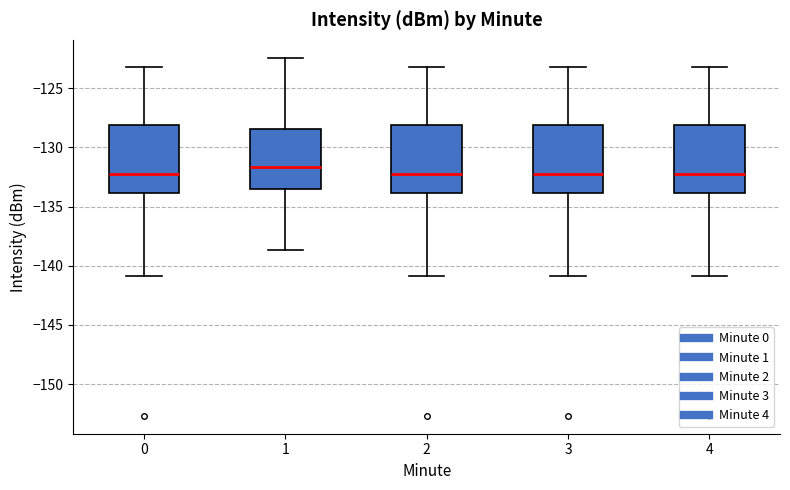

Reading left to right, read every box against the y-axis: the position of its median line, the range the box covers, and the ends of its whiskers. The values are not printed on the chart, so give them approximately, as read against the axis.

0: median -132.5, box -134.0 to -128.0, whiskers -141.0 to -123.0
1: median -131.5, box -133.5 to -128.5, whiskers -138.5 to -122.5
2: median -132.5, box -134.0 to -128.0, whiskers -141.0 to -123.0
3: median -132.5, box -134.0 to -128.0, whiskers -141.0 to -123.0
4: median -132.5, box -134.0 to -128.0, whiskers -141.0 to -123.0